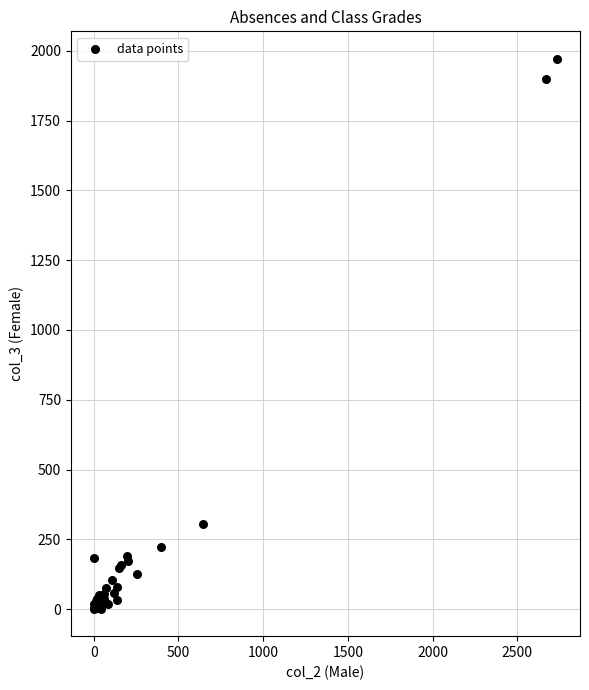

What Y value in the scatter plot is closest to 986?

304